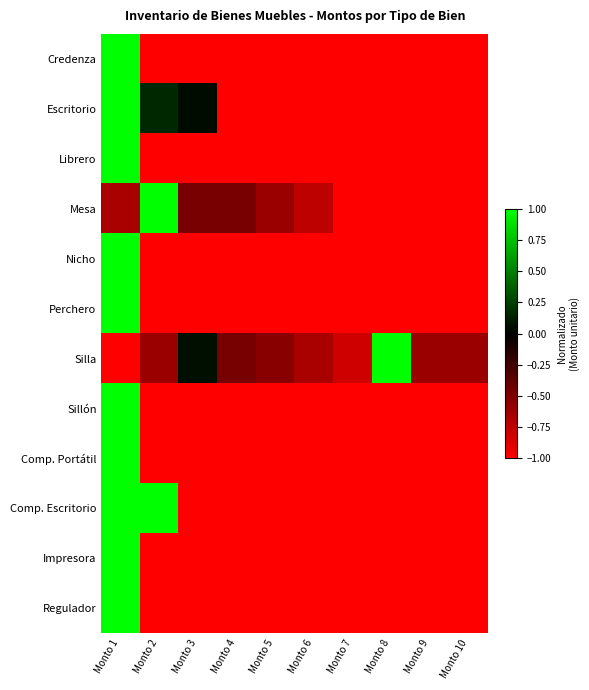

At how many categories does at least one series exceed 0?

4